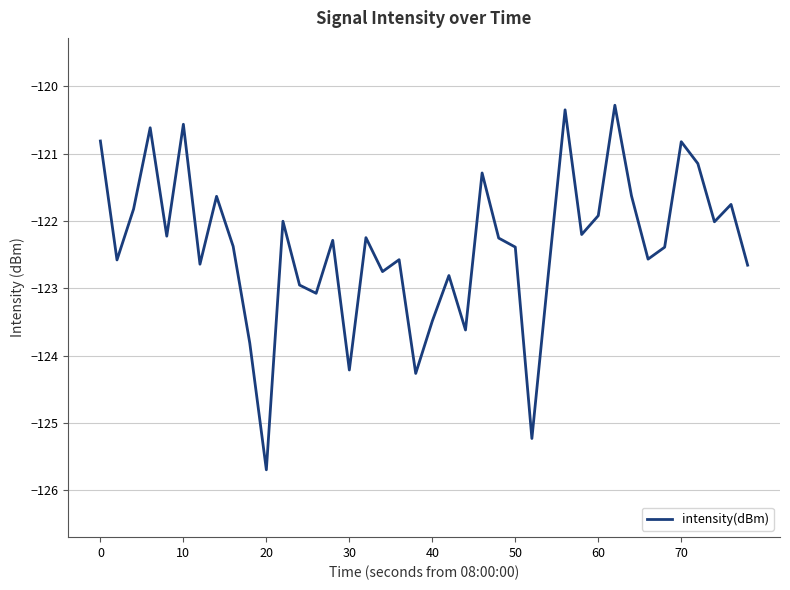

What is the difference between the maximum and minimum values?

5.4